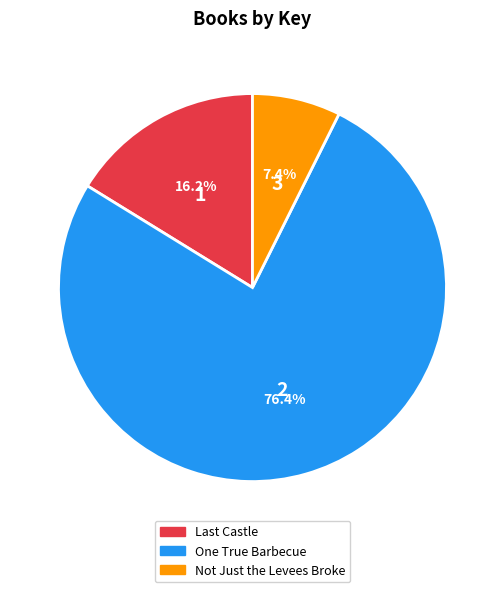

To the nearest percent, what is the average slice percentage?

33%